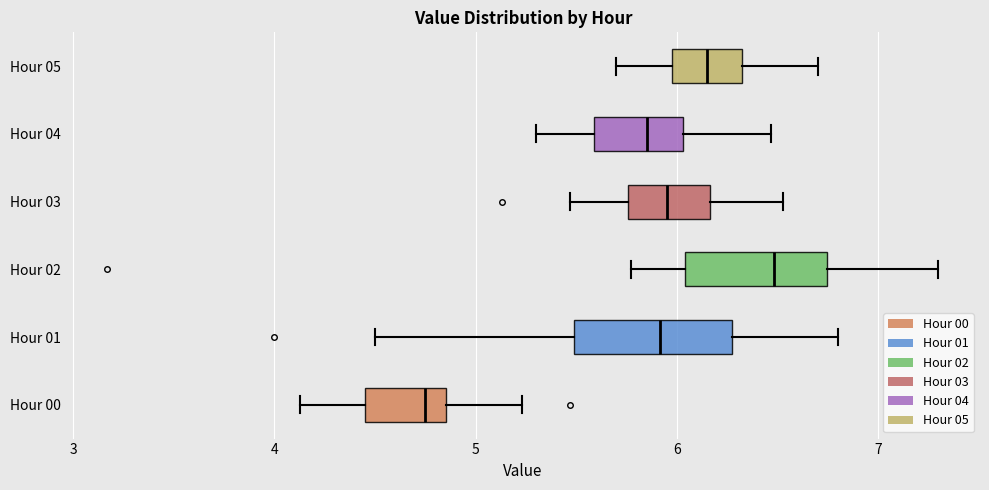

Reading bottom to top, read every box against the x-axis: the position of its median line, the range the box covers, and the ends of its whiskers. The values are not printed on the chart, so give them approximately, as read against the axis.

Hour 00: median 4.8, box 4.5 to 4.9, whiskers 4.1 to 5.2
Hour 01: median 5.9, box 5.5 to 6.3, whiskers 4.5 to 6.8
Hour 02: median 6.5, box 6.0 to 6.7, whiskers 5.8 to 7.3
Hour 03: median 6.0, box 5.8 to 6.2, whiskers 5.5 to 6.5
Hour 04: median 5.9, box 5.6 to 6.0, whiskers 5.3 to 6.5
Hour 05: median 6.2, box 6.0 to 6.3, whiskers 5.7 to 6.7